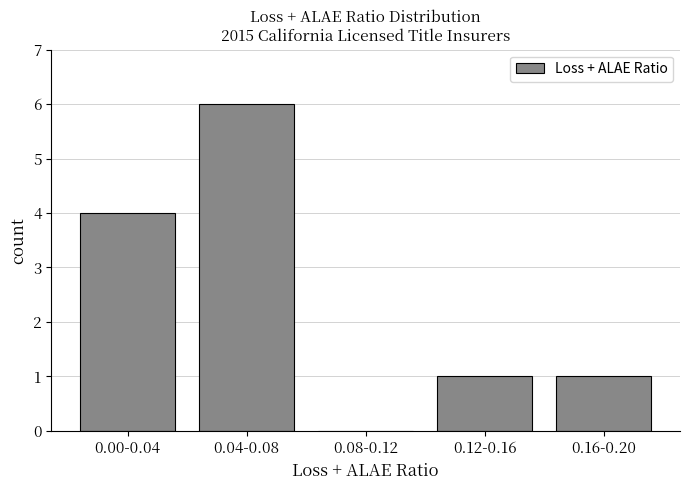

Reading right to left, list all the values displayed in this chart.

0.16-0.20=1	0.12-0.16=1	0.08-0.12=0	0.04-0.08=6	0.00-0.04=4